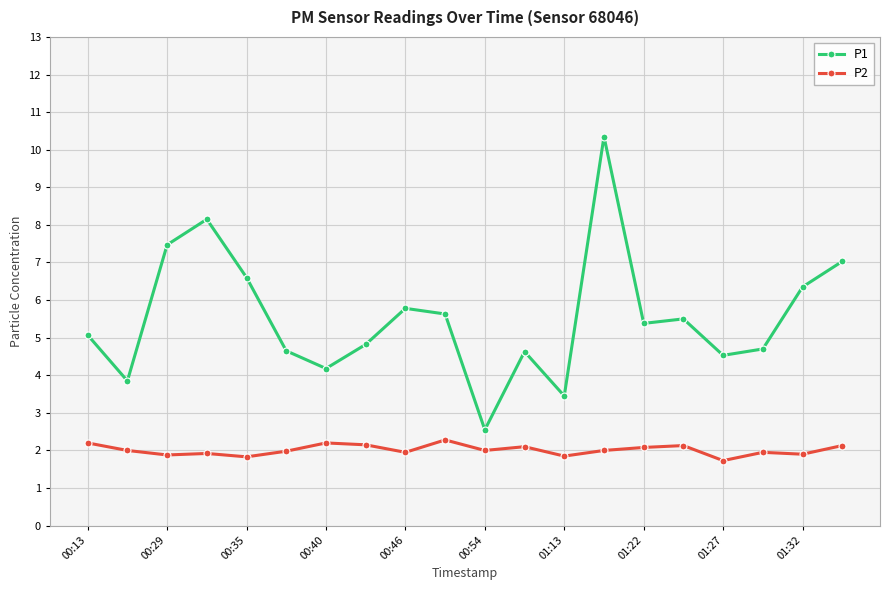

What is the difference between the maximum and minimum values in the P1 series?

7.8